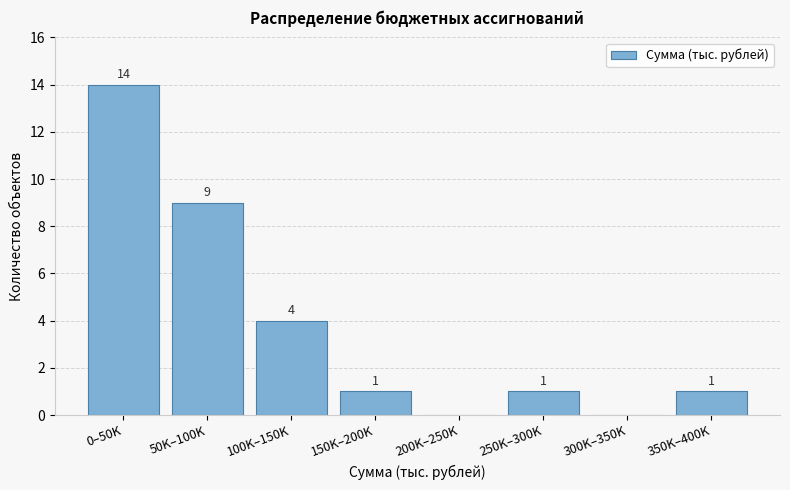

Reading right to left, extract all data points from this chart.

350K–400K=1	300K–350K=0	250K–300K=1	200K–250K=0	150K–200K=1	100K–150K=4	50K–100K=9	0–50K=14